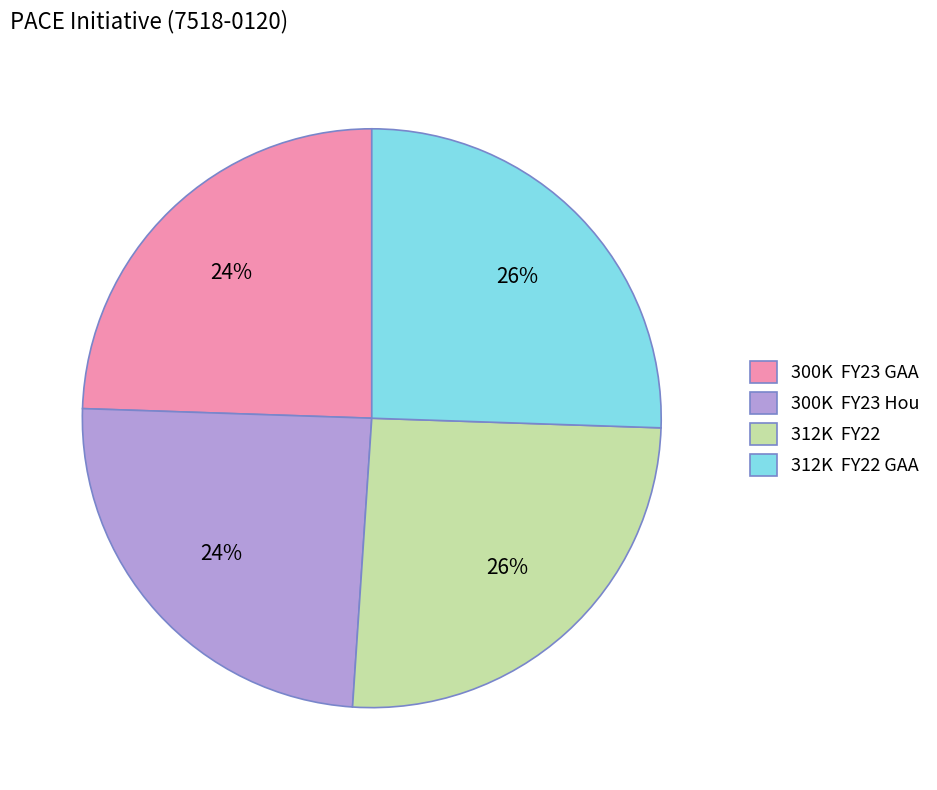

Does 300K FY23 GAA account for over 50% of the chart?

No